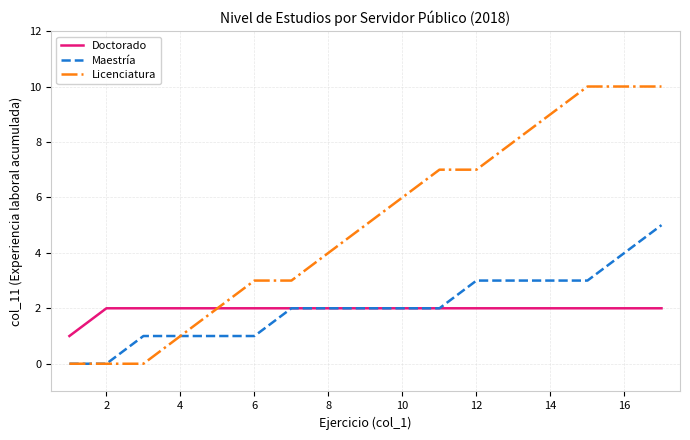

How many lines are shown in the chart?

3